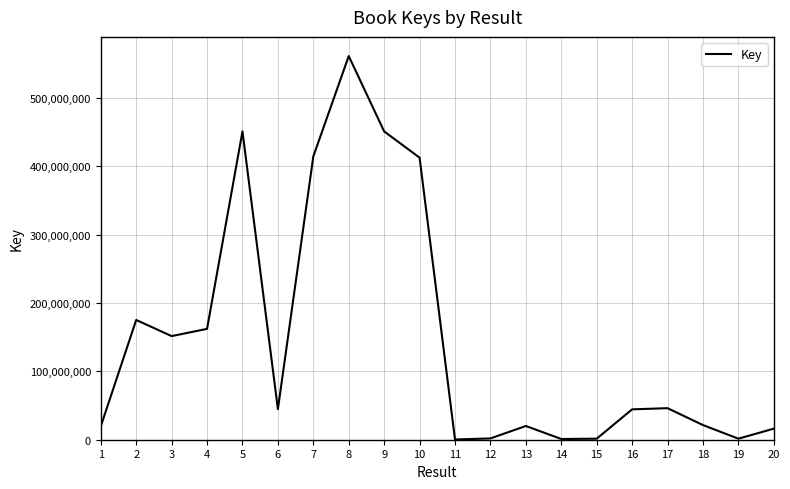

What is the sum of all values?

2996416818